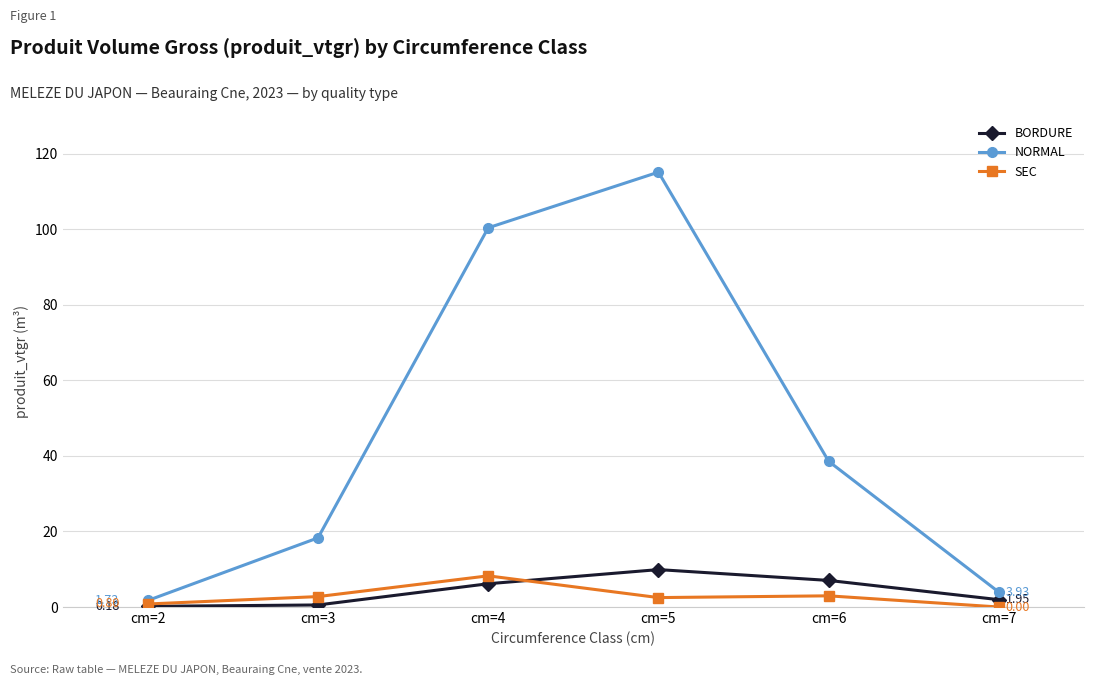

What is the difference between the BORDURE values at cm=6 and cm=3?

6.5